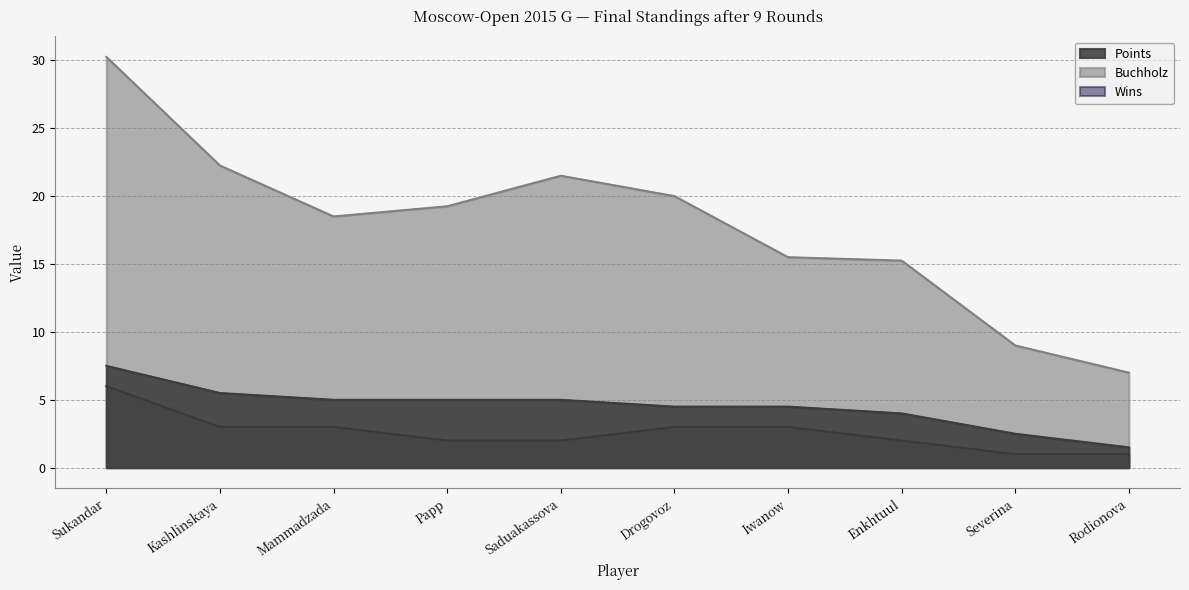

How many lines are shown in the chart?

3